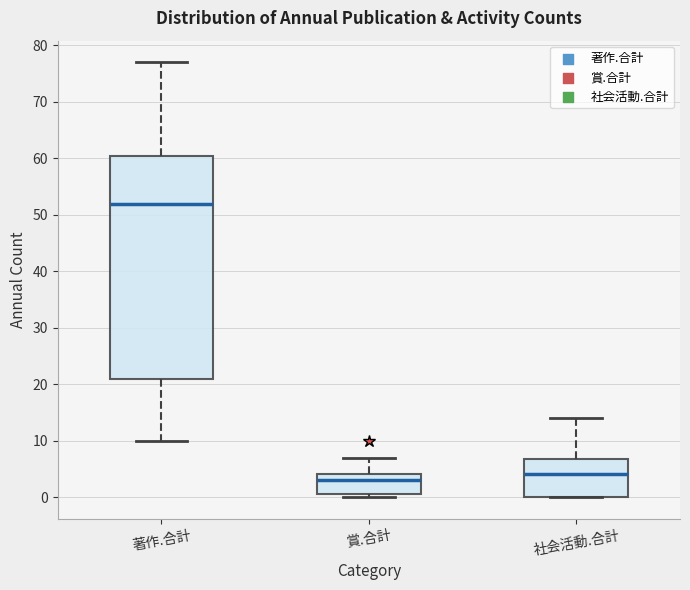

Reading left to right, transcribe this box plot: for each box, give where its median line is, the range the box spans, and where its two whiskers end, as read against the y-axis. The values are not printed on the chart, so give them approximately, as read against the axis.

著作.合計: median 52, box 21 to 61, whiskers 10 to 77
賞.合計: median 3, box 1 to 4, whiskers 0 to 7
社会活動.合計: median 4, box 0 to 7, whiskers 0 to 14